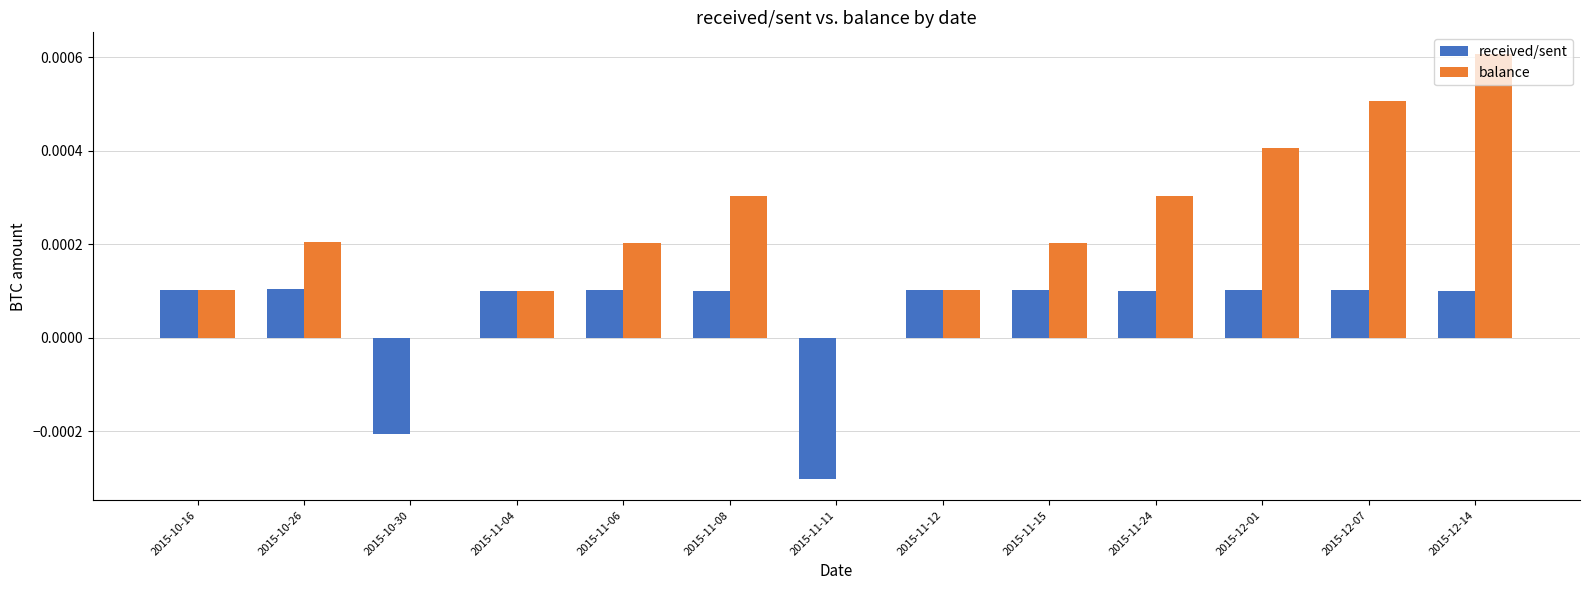

Is the value of balance at 2015-11-24 greater than the value of received/sent at 2015-12-14?

Yes